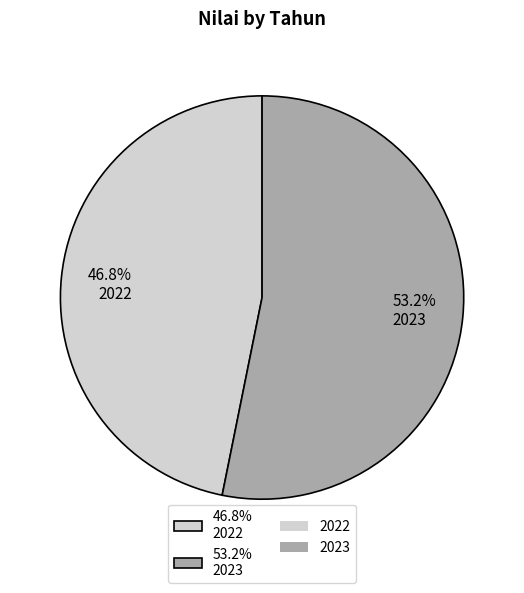

Is the sum of 46.8% 2022 and 53.2% 2023 greater than half?

Yes